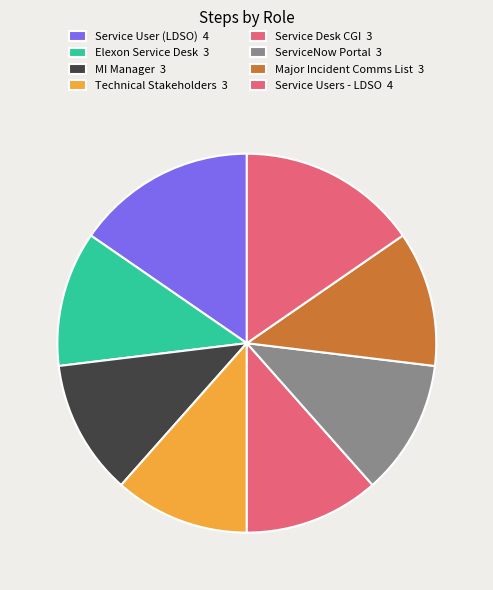

Count the number of slices in the pie.

8